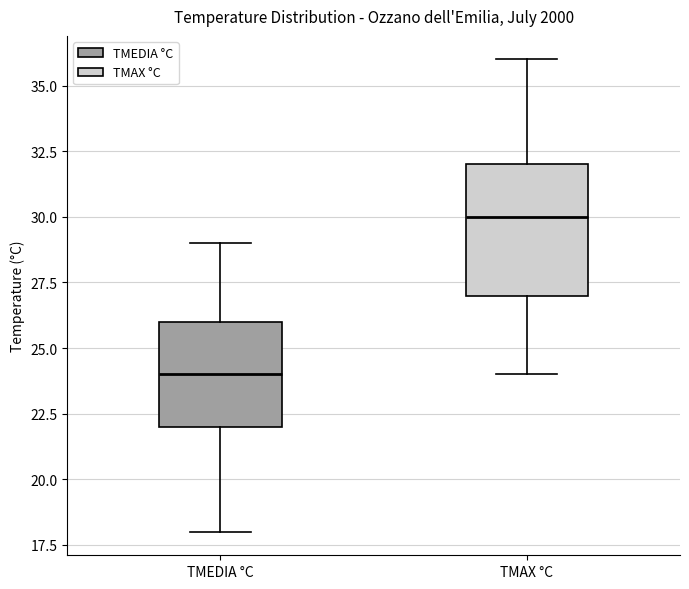

Reading left to right, read every box against the y-axis: the position of its median line, the range the box covers, and the ends of its whiskers. The values are not printed on the chart, so give them approximately, as read against the axis.

TMEDIA °C: median 24, box 22 to 26, whiskers 18 to 29
TMAX °C: median 30, box 27 to 32, whiskers 24 to 36